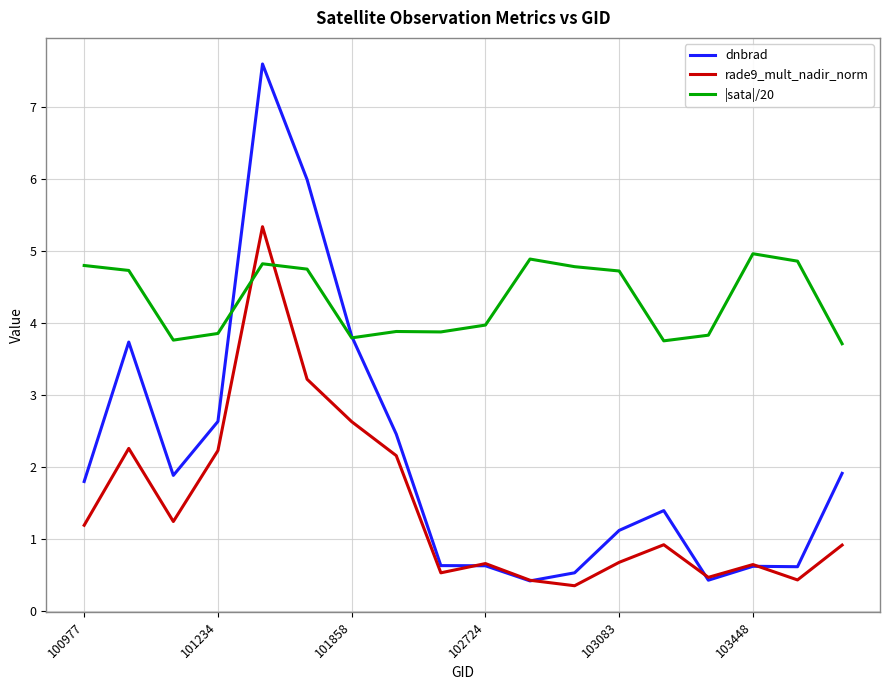

List the series in order of their overall mean, lowest first.

rade9_mult_nadir_norm, dnbrad, |sata|/20